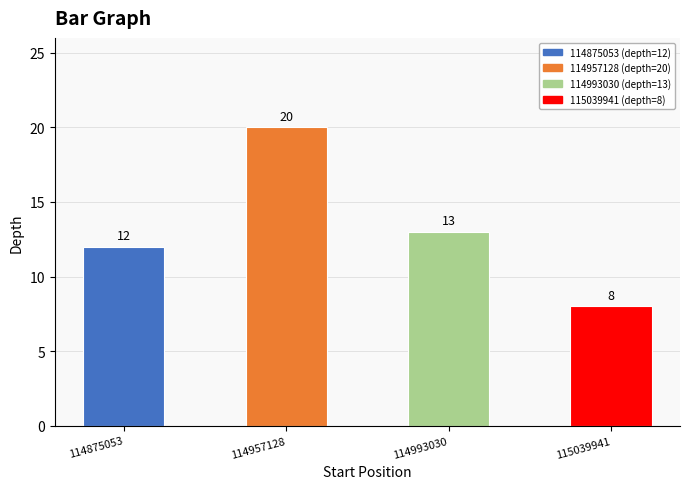

What is the ratio of the value at 114875053 to the value at 115039941?

1.5